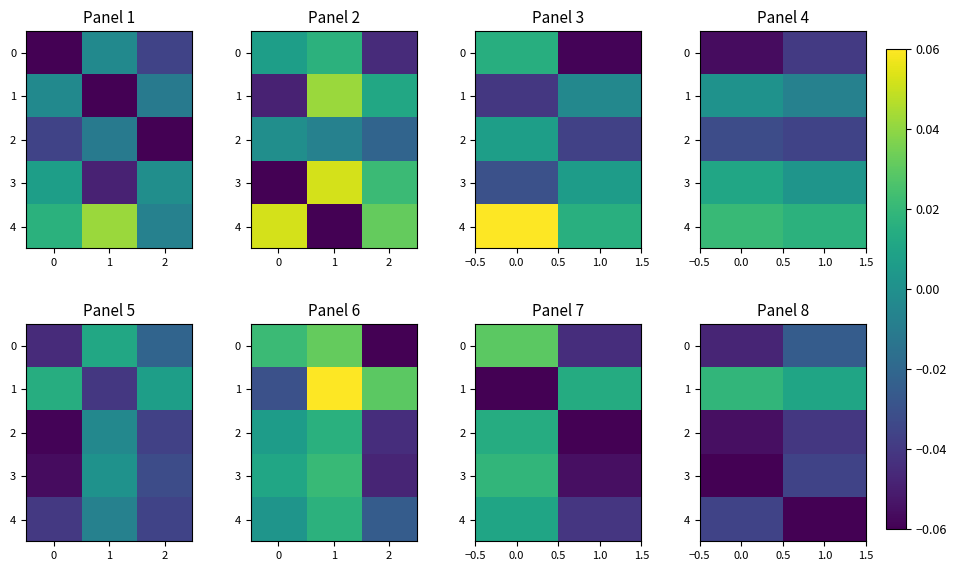

What is the spread (max minus min) of values at 1.0?

0.1